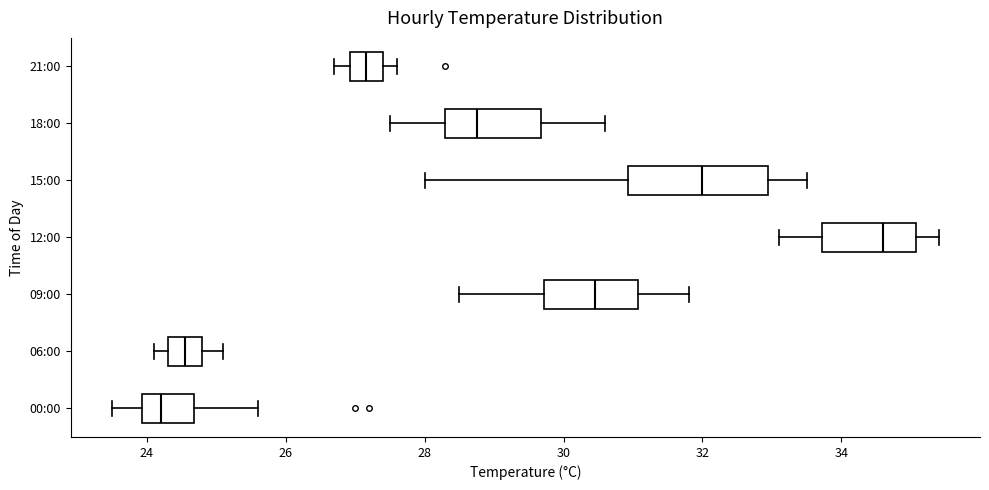

Reading bottom to top, transcribe this box plot: for each box, give where its median line is, the range the box spans, and where its two whiskers end, as read against the x-axis. The values are not printed on the chart, so give them approximately, as read against the axis.

00:00: median 24.2, box 24.0 to 24.6, whiskers 23.6 to 25.6
06:00: median 24.6, box 24.4 to 24.8, whiskers 24.2 to 25.2
09:00: median 30.4, box 29.8 to 31.0, whiskers 28.6 to 31.8
12:00: median 34.6, box 33.8 to 35.0, whiskers 33.2 to 35.4
15:00: median 32.0, box 31.0 to 33.0, whiskers 28.0 to 33.6
18:00: median 28.8, box 28.4 to 29.6, whiskers 27.6 to 30.6
21:00: median 27.2, box 27.0 to 27.4, whiskers 26.8 to 27.6